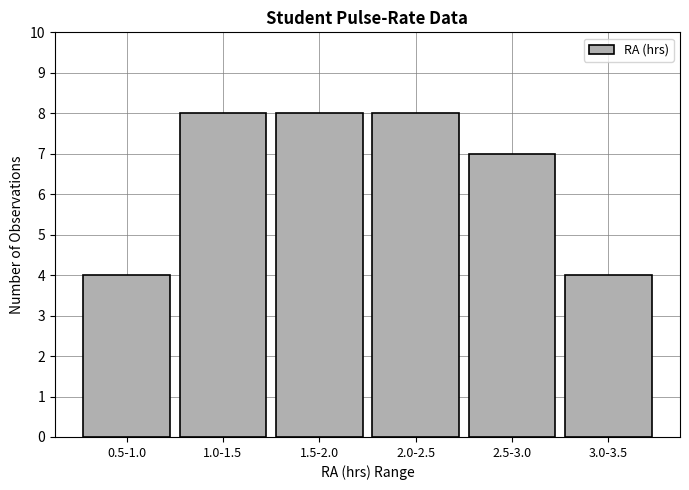

Reading left to right, what are all the values shown in this chart?

4	8	8	8	7	4